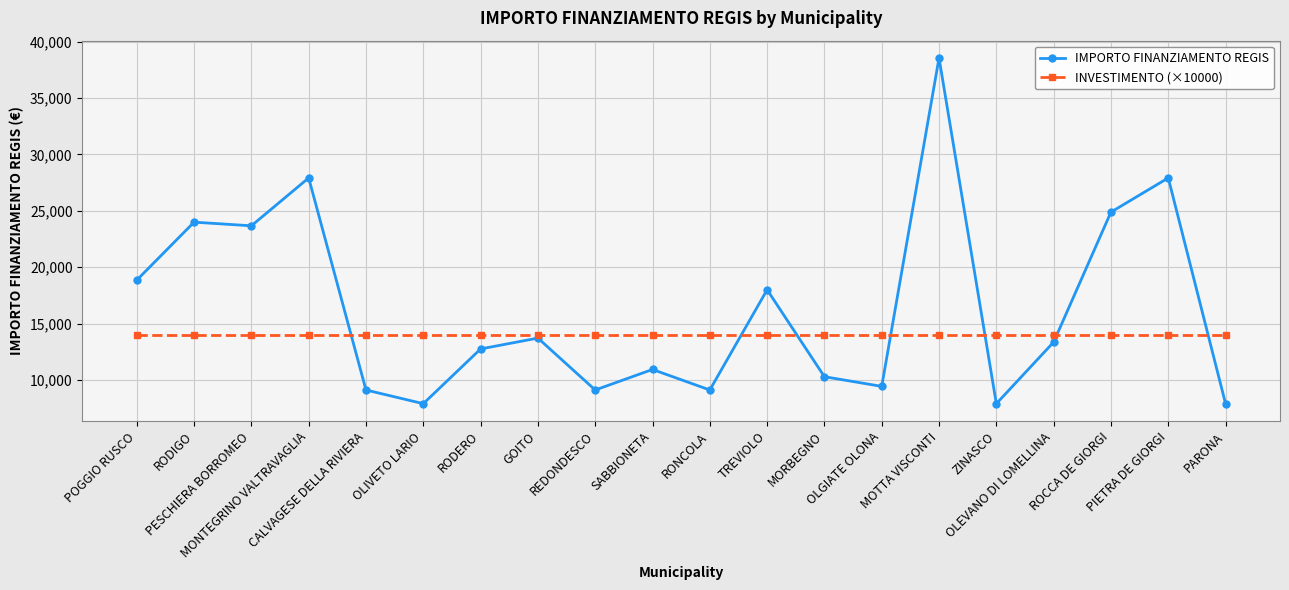

What is the difference between the highest and lowest values at CALVAGESE DELLA RIVIERA?

4895